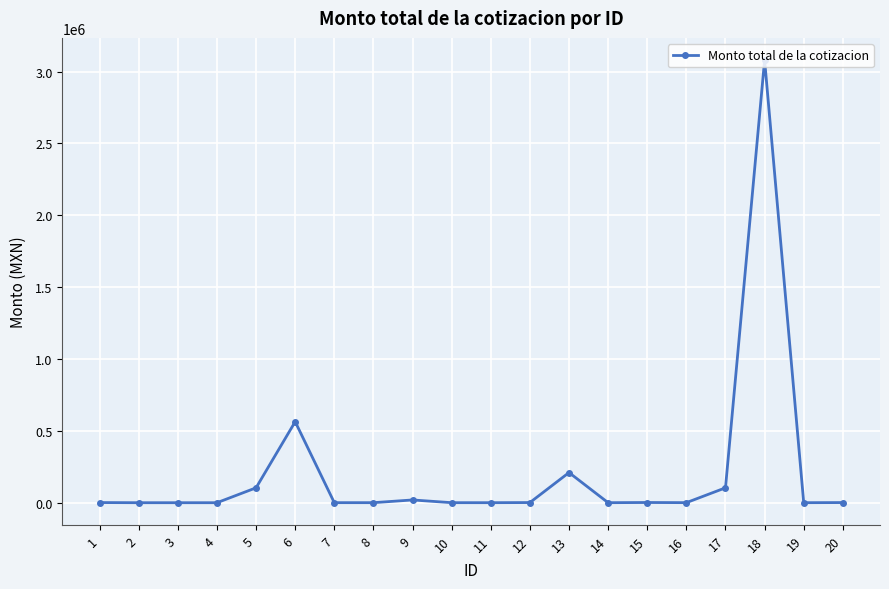

Does the chart have visible grid lines?

Yes